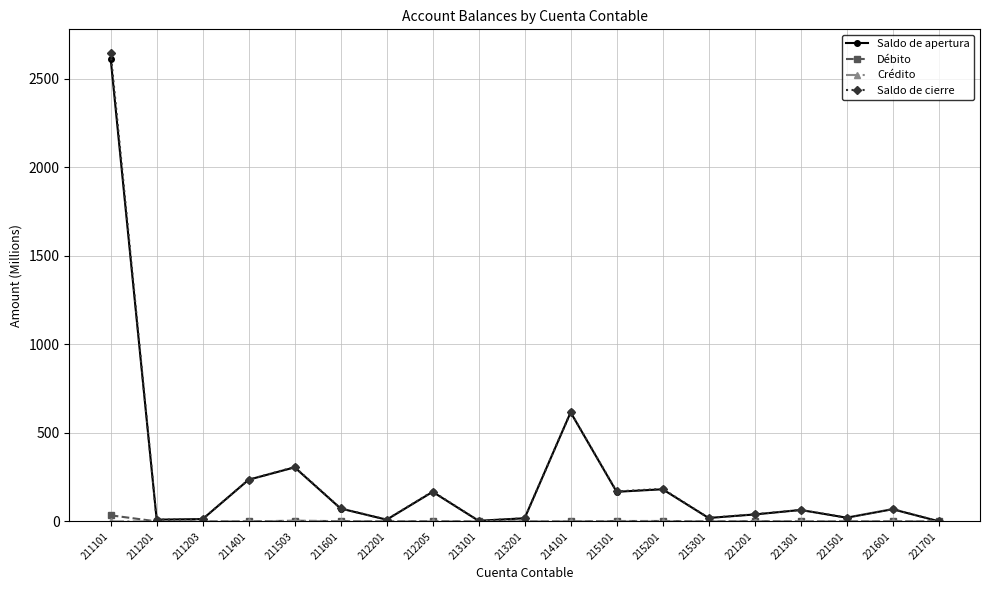

In Saldo de apertura, how many points are higher than both neighbors (excluding endpoints)?

6